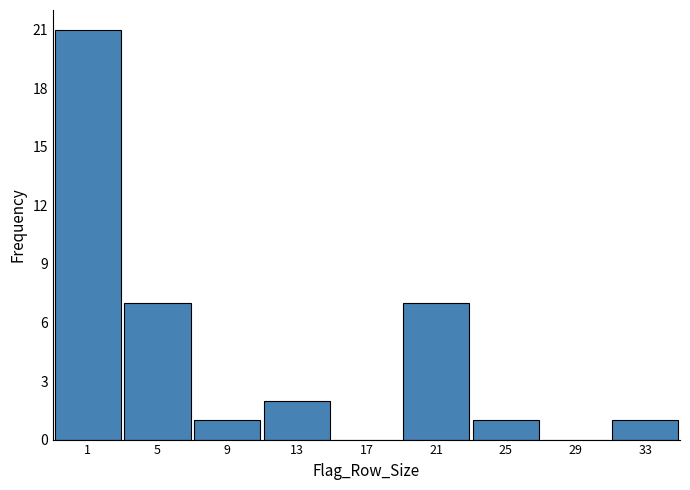

Reading left to right, list all the values displayed in this chart.

1=21	5=7	9=1	13=2	17=0	21=7	25=1	29=0	33=1